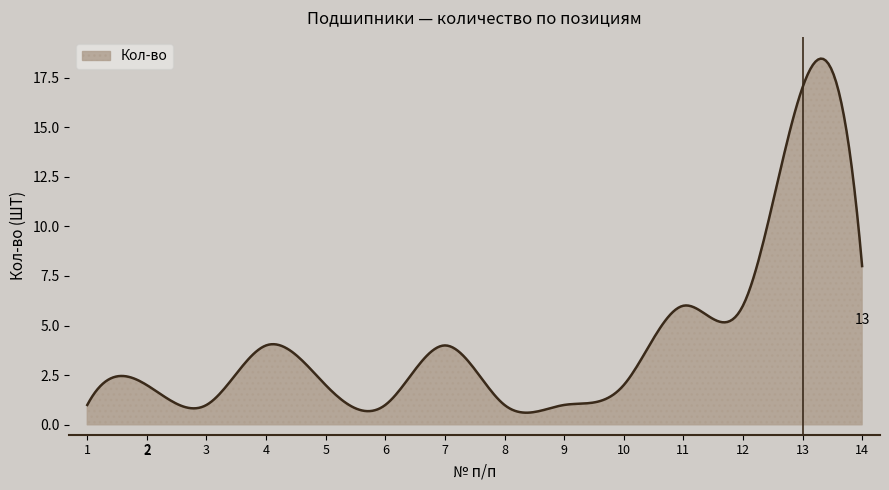

What is the maximum value shown in the chart?

18.5